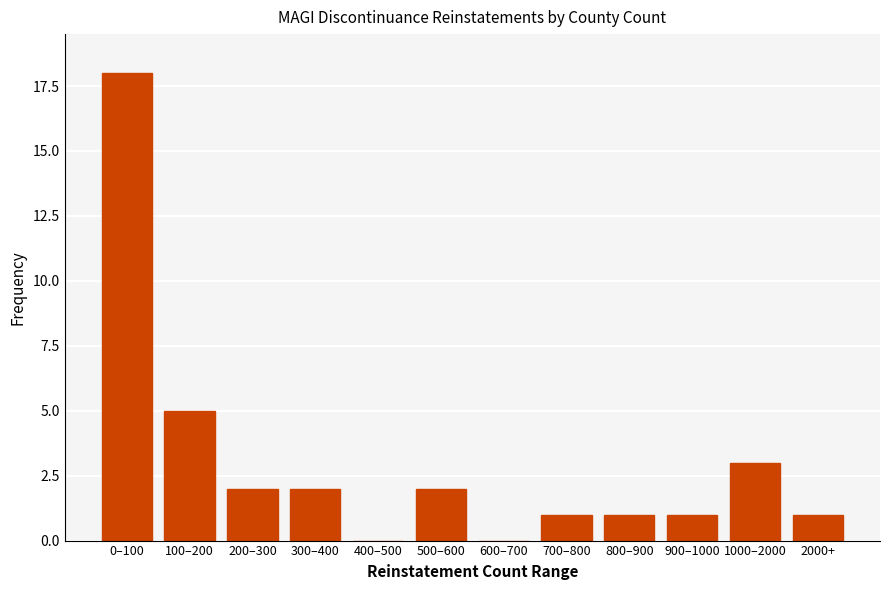

Reading right to left, extract all data points from this chart.

2000+=1	1000–2000=3	900–1000=1	800–900=1	700–800=1	600–700=0	500–600=2	400–500=0	300–400=2	200–300=2	100–200=5	0–100=18